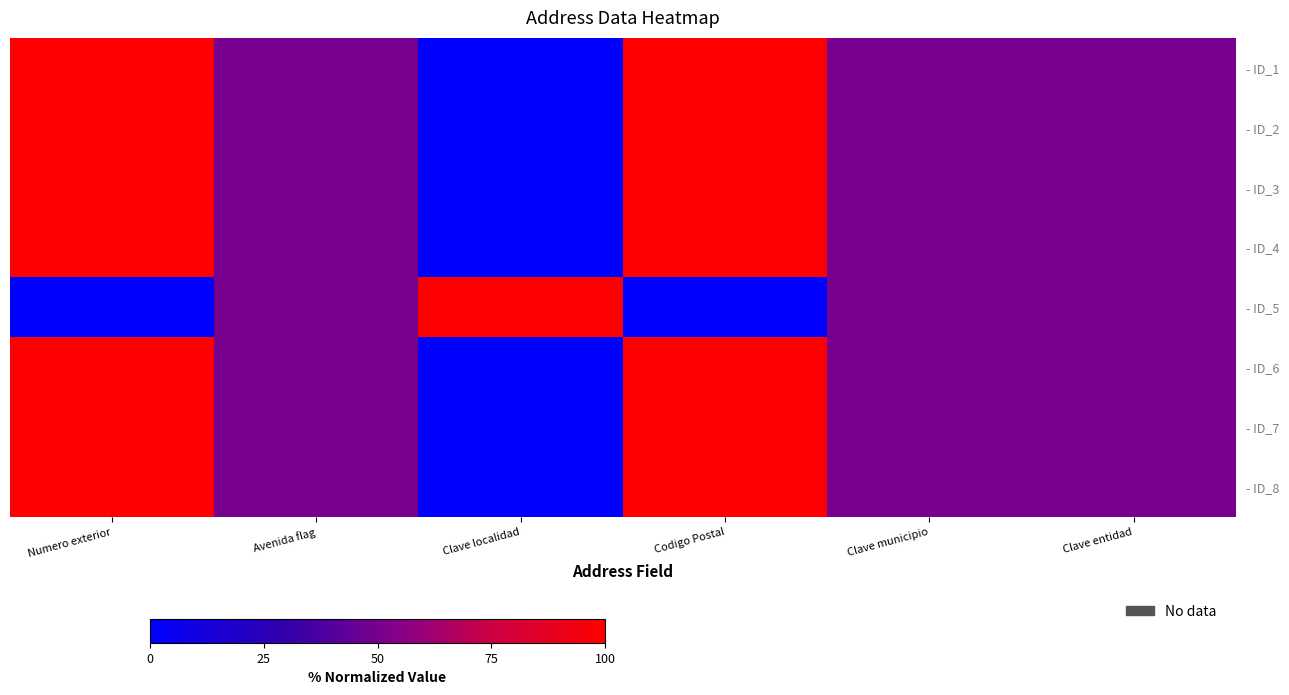

Which category has the highest value across all series?

Numero exterior